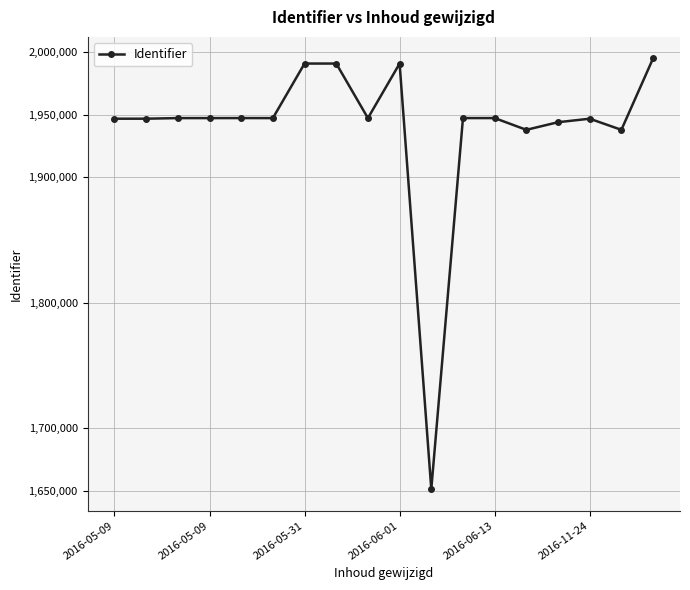

What is the difference between the maximum and minimum values?

343488